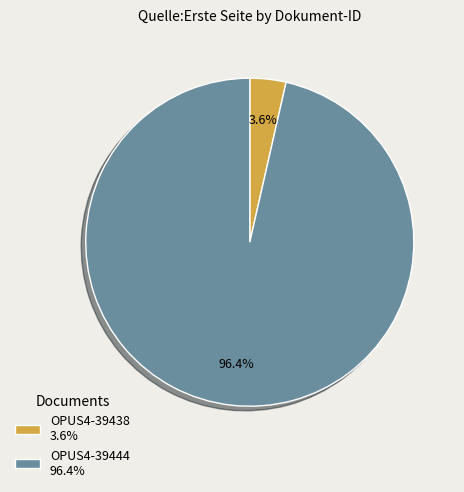

To the nearest percent, what is the difference between the largest and smallest slice percentages?

93%